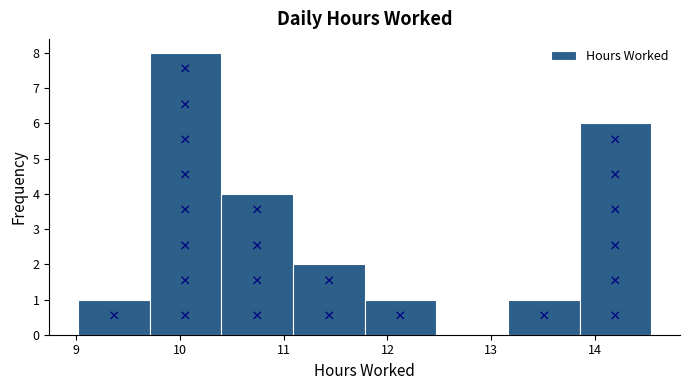

Reading left to right, list every bar in this chart as the range it spans on the x-axis followed by its height. Neither the bar edges nor the heights are printed on the chart, so give them approximately, as read against the axes.

9.02 to 9.71: 1
9.71 to 10.40: 8
10.40 to 11.09: 4
11.09 to 11.78: 2
11.78 to 12.47: 1
12.47 to 13.16: 0
13.16 to 13.85: 1
13.85 to 14.54: 6